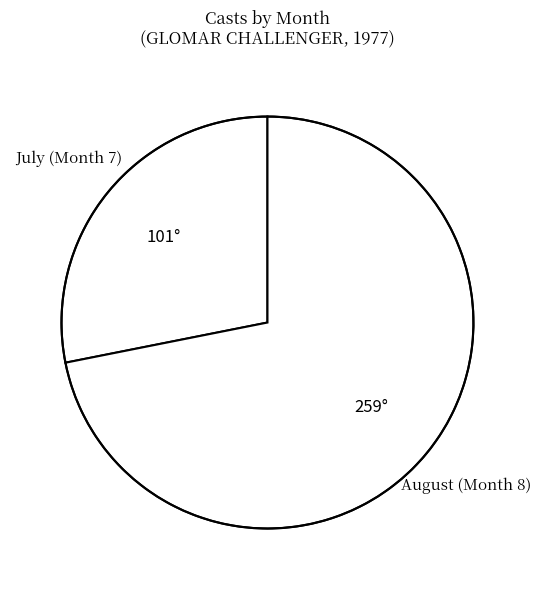

How many slices are in this pie chart?

2